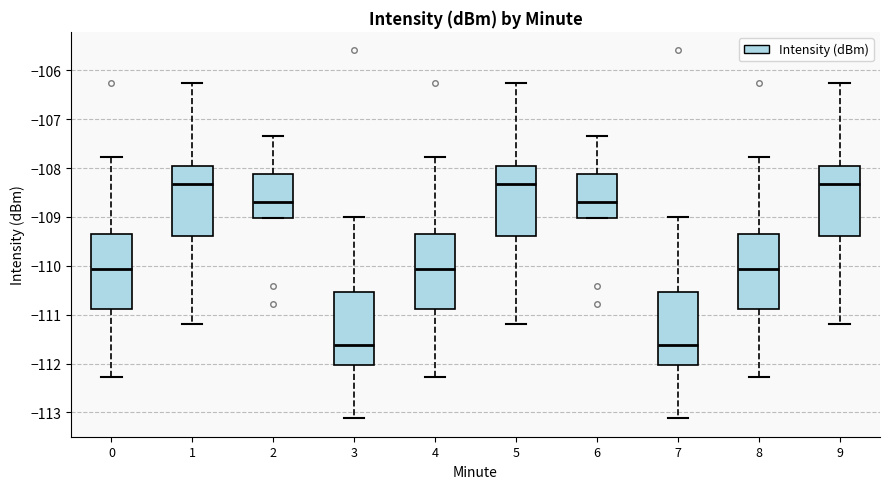

Reading left to right, transcribe this box plot: for each box, give where its median line is, the range the box spans, and where its two whiskers end, as read against the y-axis. The values are not printed on the chart, so give them approximately, as read against the axis.

0: median -110.1, box -110.9 to -109.4, whiskers -112.3 to -107.8
1: median -108.3, box -109.4 to -108.0, whiskers -111.2 to -106.3
2: median -108.7, box -109.0 to -108.1, whiskers -109.0 to -107.3
3: median -111.6, box -112.0 to -110.5, whiskers -113.1 to -109.0
4: median -110.1, box -110.9 to -109.4, whiskers -112.3 to -107.8
5: median -108.3, box -109.4 to -108.0, whiskers -111.2 to -106.3
6: median -108.7, box -109.0 to -108.1, whiskers -109.0 to -107.3
7: median -111.6, box -112.0 to -110.5, whiskers -113.1 to -109.0
8: median -110.1, box -110.9 to -109.4, whiskers -112.3 to -107.8
9: median -108.3, box -109.4 to -108.0, whiskers -111.2 to -106.3